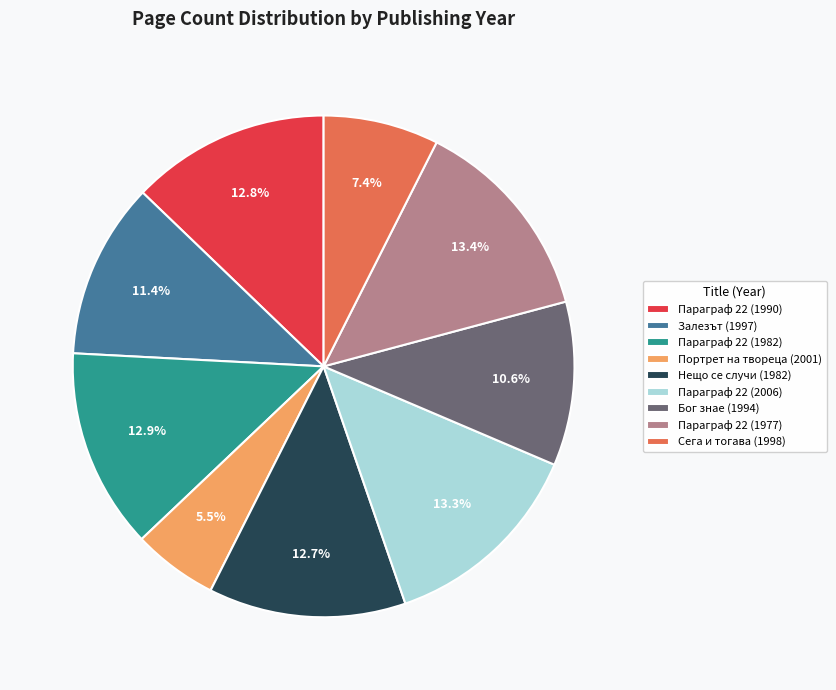

Do Залезът (1997) and Параграф 22 (1977) together represent more than half of the pie?

No